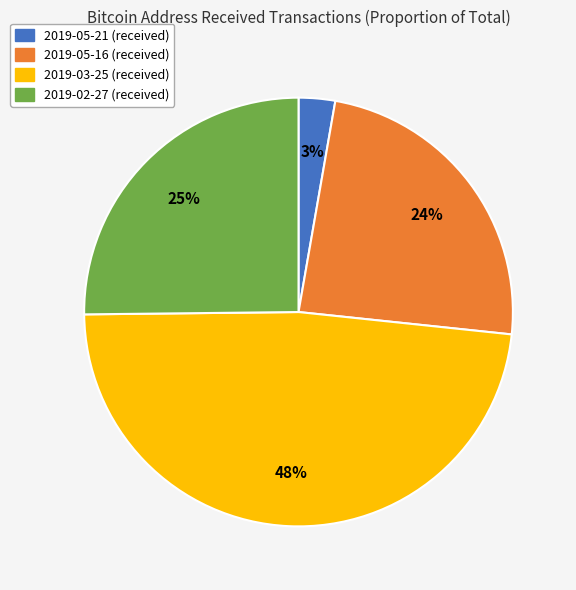

Do 2019-05-16 (received) and 2019-05-21 (received) together represent more than half of the pie?

No